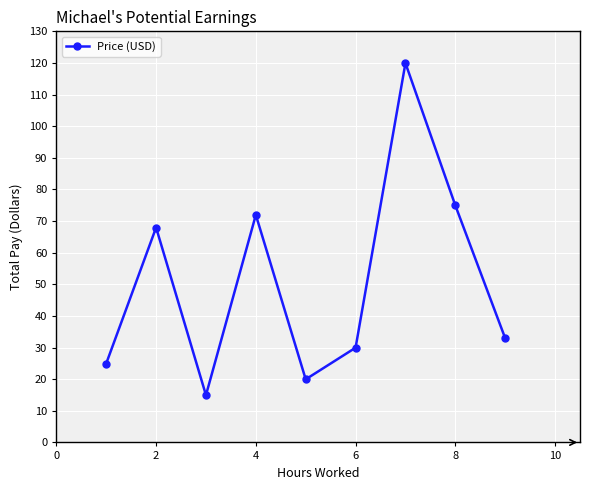

What is the greatest value displayed?

120.0